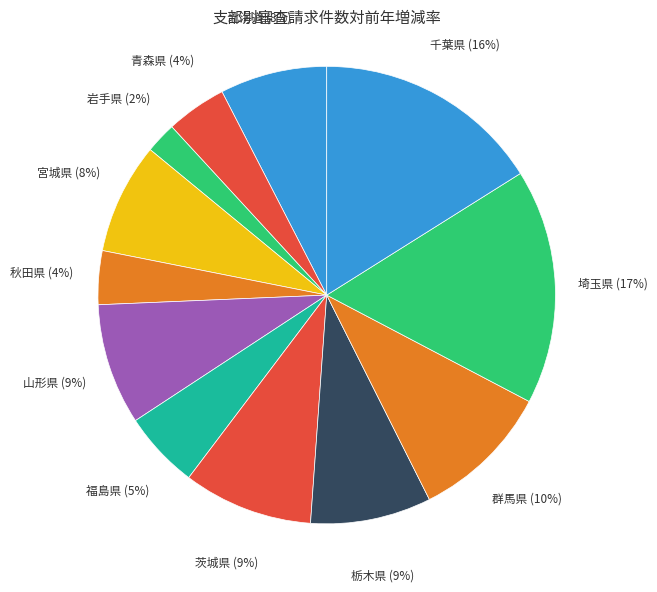

Is there any slice that represents more than half of the pie?

No